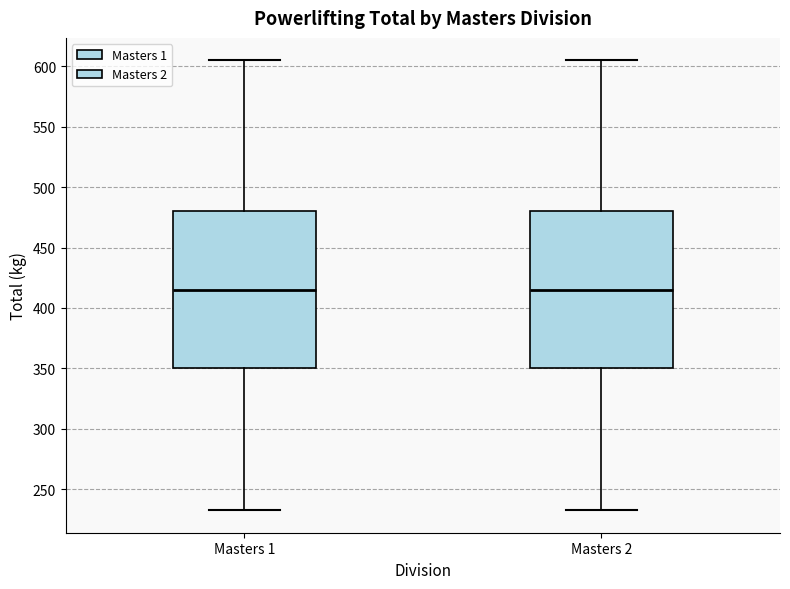

Reading left to right, read every box against the y-axis: the position of its median line, the range the box covers, and the ends of its whiskers. The values are not printed on the chart, so give them approximately, as read against the axis.

Masters 1: median 415, box 350 to 480, whiskers 235 to 605
Masters 2: median 415, box 350 to 480, whiskers 235 to 605